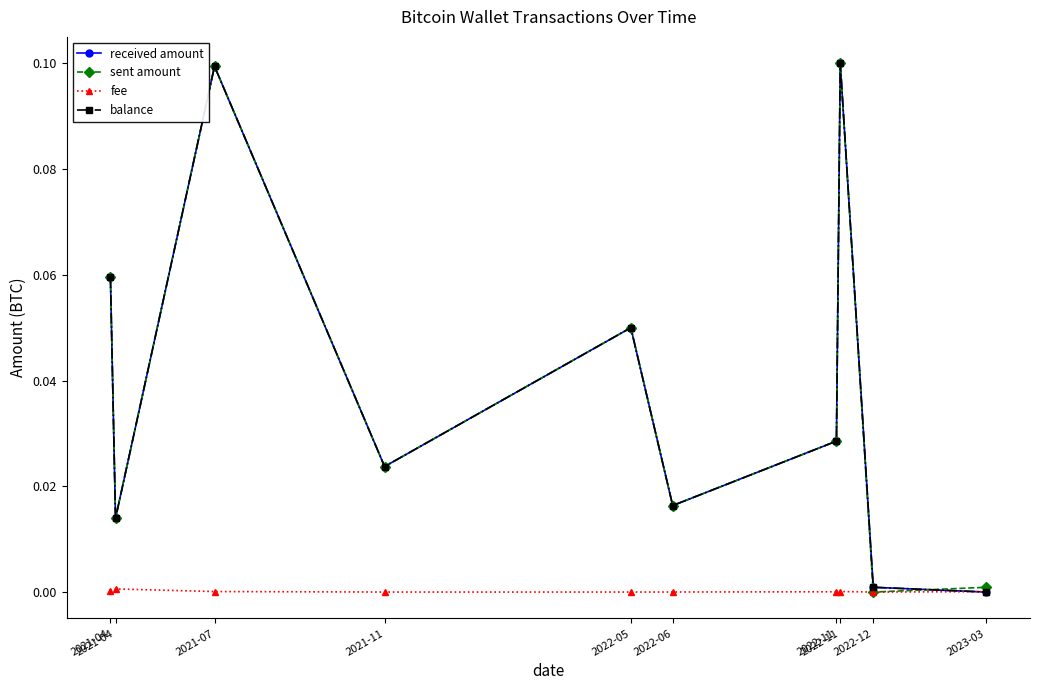

Which series has the widest spread of values?

received amount